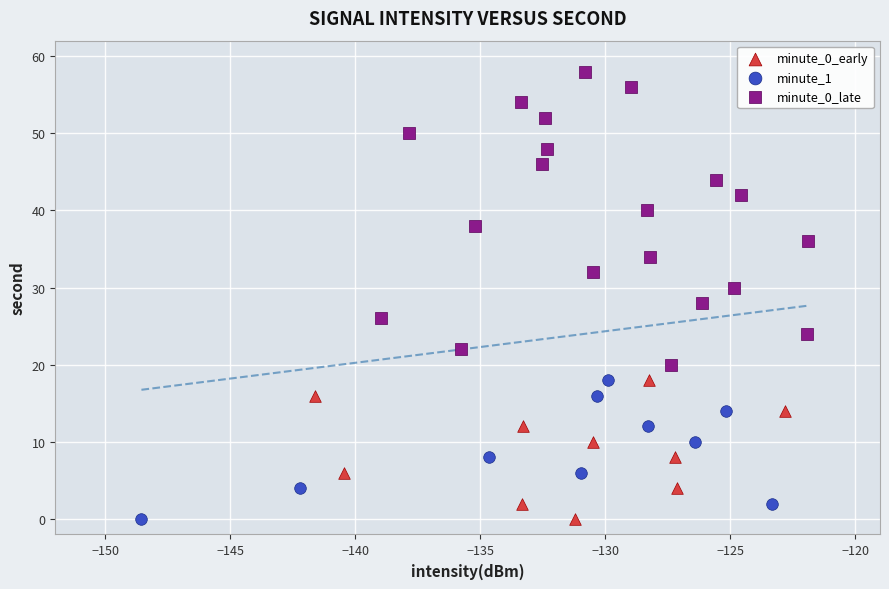

Which series has the widest spread of Y values?

minute_0_late